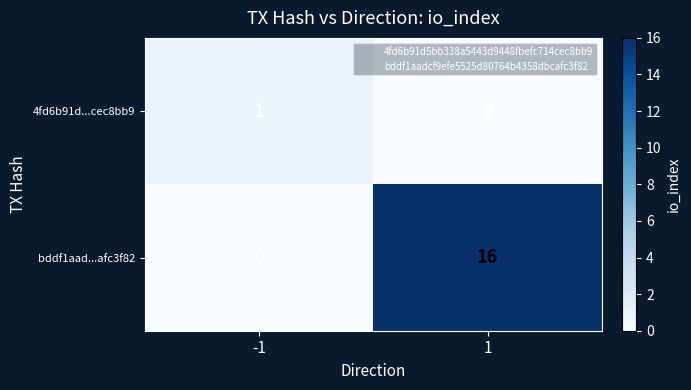

What is the sum of the bddf1aad...afc3f82 values at -1 and 1?

16